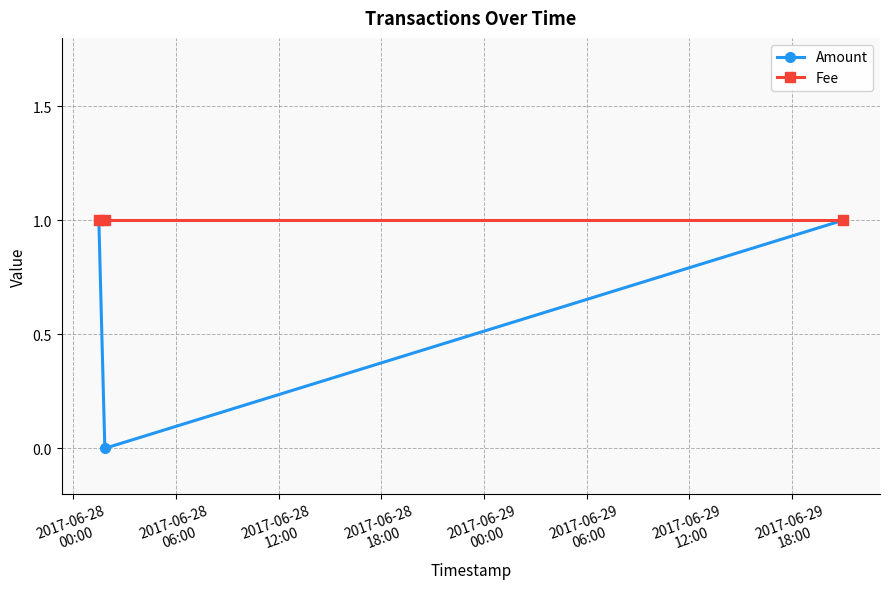

Which series has the largest total across all categories?

Fee